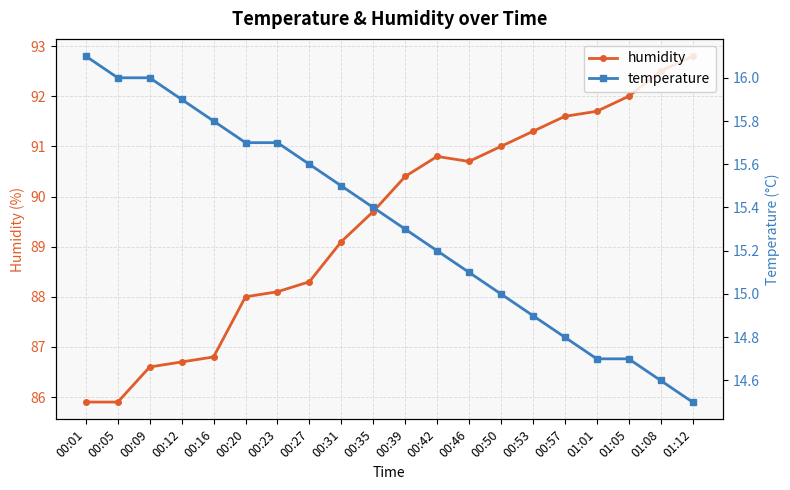

True or false: humidity has more than 0 points higher than both neighbors.

True